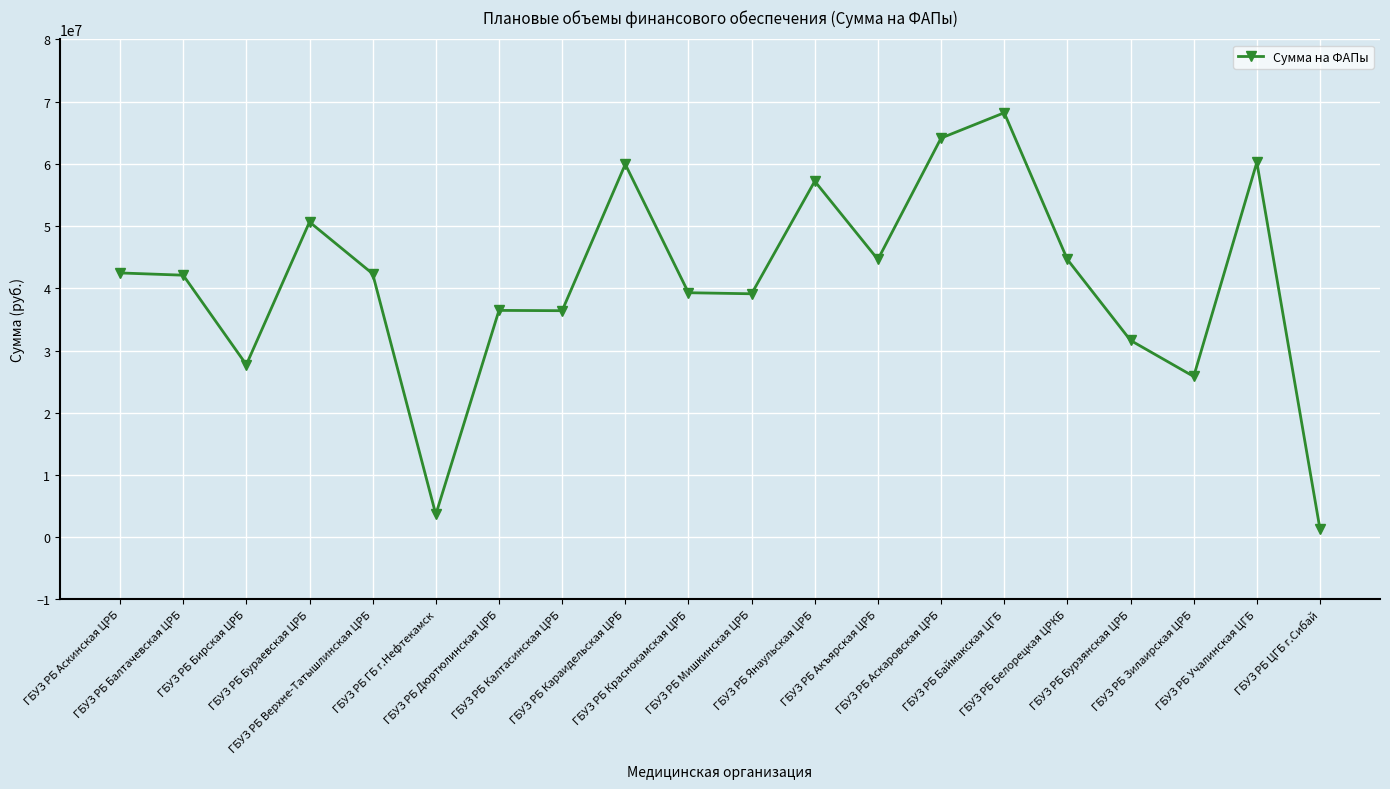

What is the average value?

40899520